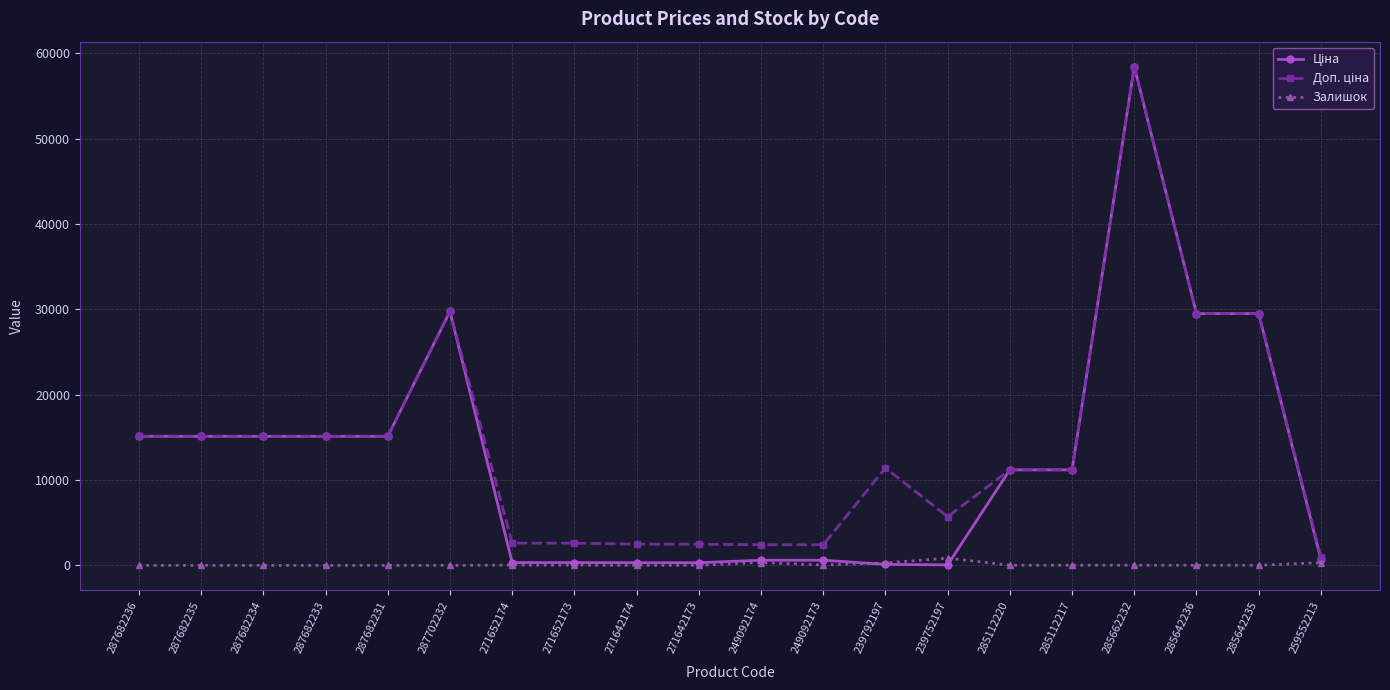

At which category is the sum across all series the highest?

285662232